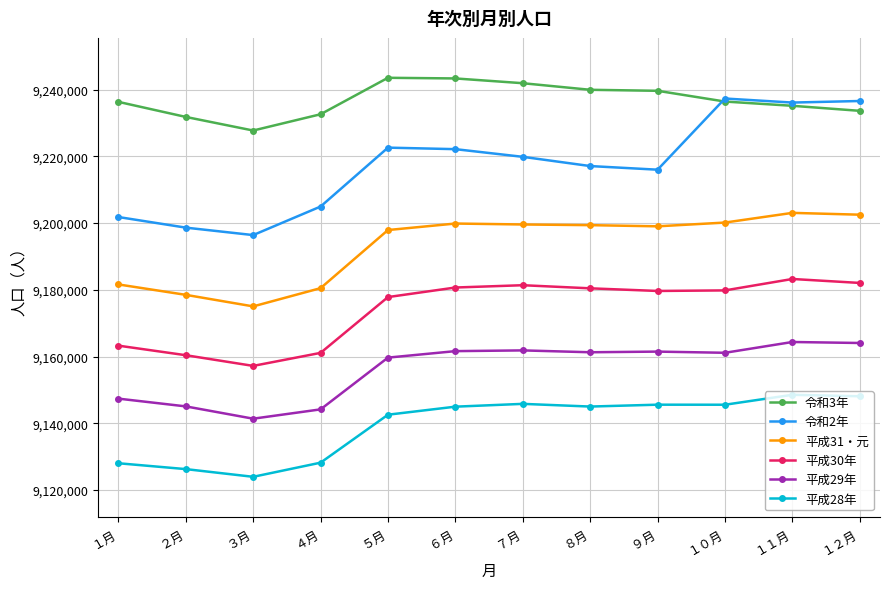

Which series has the widest spread of values?

令和2年